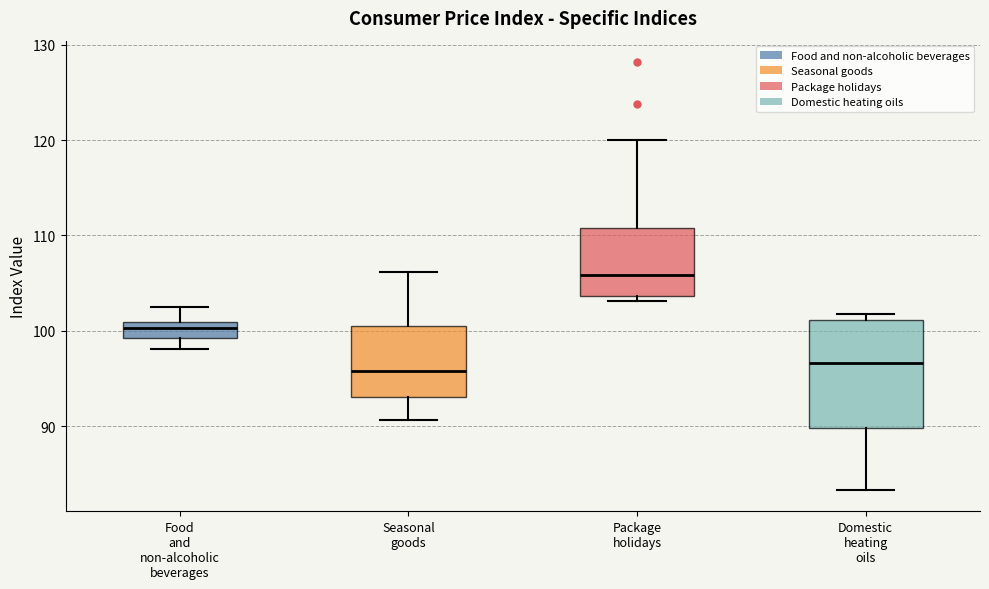

Reading left to right, transcribe this box plot: for each box, give where its median line is, the range the box spans, and where its two whiskers end, as read against the y-axis. The values are not printed on the chart, so give them approximately, as read against the axis.

Food and non-alcoholic beverages: median 100, box 99 to 101, whiskers 98 to 103
Seasonal goods: median 96, box 93 to 101, whiskers 91 to 106
Package holidays: median 106, box 104 to 111, whiskers 103 to 120
Domestic heating oils: median 97, box 90 to 101, whiskers 83 to 102